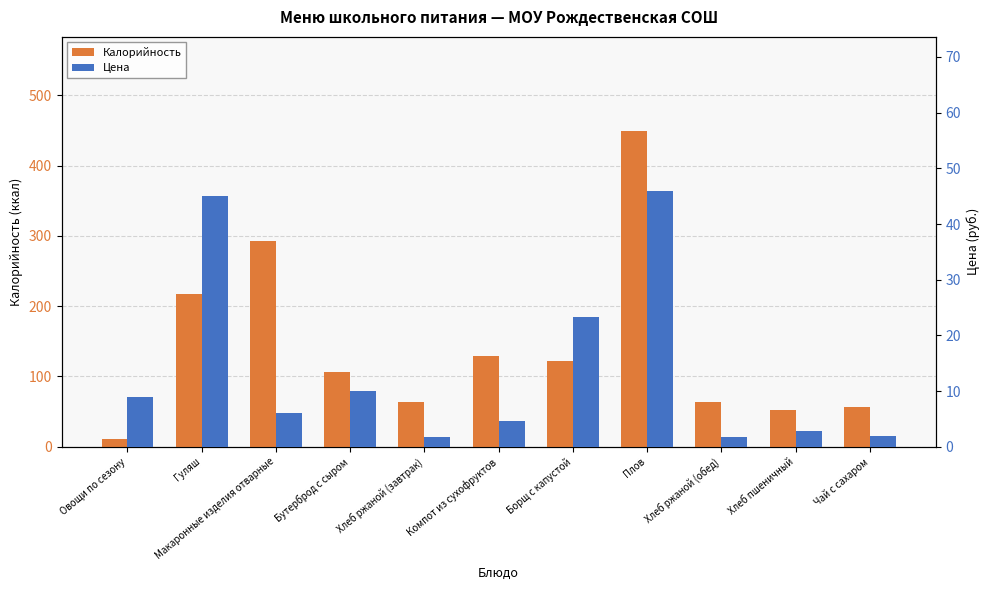

Reading right to left, extract all data points from this chart.

Калорийность: Чай с сахаром=57.2	Хлеб пшеничный=52.4	Хлеб ржаной (обед)=64.2	Плов=448.5	Борщ с капустой=122.2	Компот из сухофруктов=128.9	Хлеб ржаной (завтрак)=64.2	Бутерброд с сыром=107.0	Макаронные изделия отварные=293.4	Гуляш=217.0	Овощи по сезону=10.9
Цена: Чай с сахаром=2.0	Хлеб пшеничный=2.9	Хлеб ржаной (обед)=1.8	Плов=46.0	Борщ с капустой=23.3	Компот из сухофруктов=4.7	Хлеб ржаной (завтрак)=1.8	Бутерброд с сыром=10.0	Макаронные изделия отварные=6.0	Гуляш=45.0	Овощи по сезону=9.0